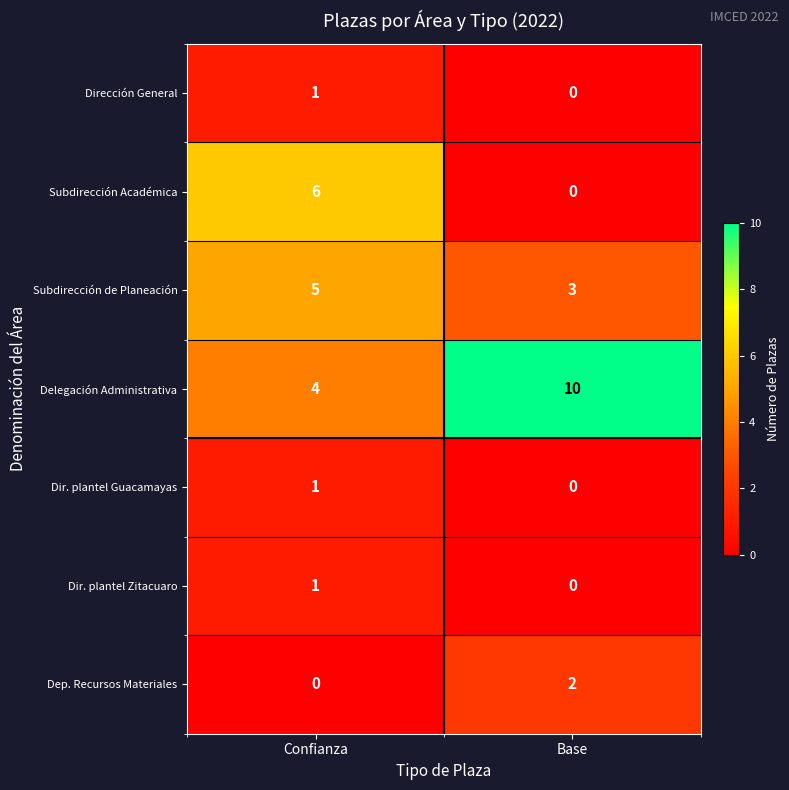

Rank the categories by Dir. plantel Zitacuaro value from highest to lowest.

Confianza, Base